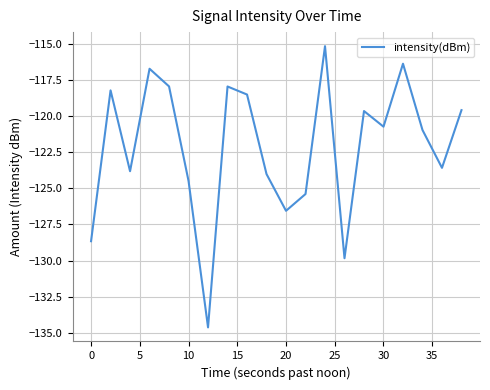

What is the difference between the maximum and minimum values?

19.5